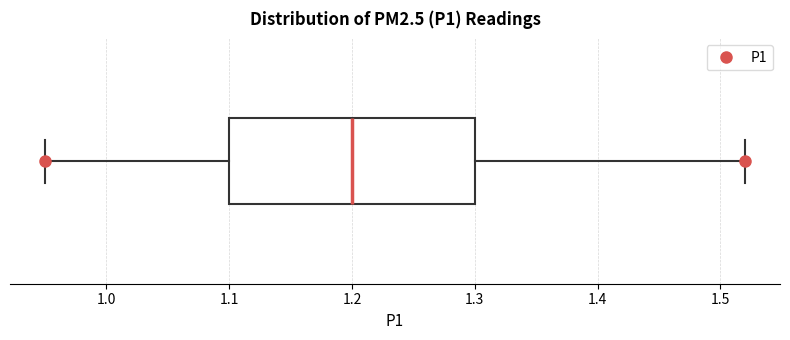

Where does the right whisker of the box end on the x-axis? The values are not printed on the chart, so give them approximately, as read against the axis.

1.52